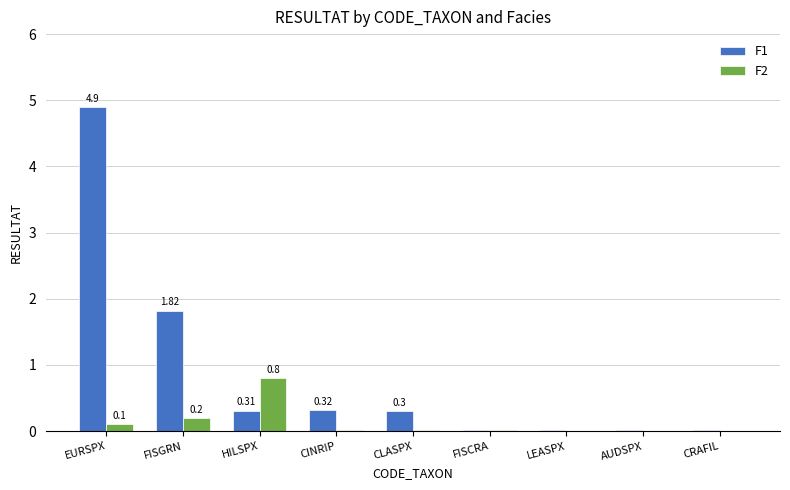

How many distinct data groups are displayed?

2